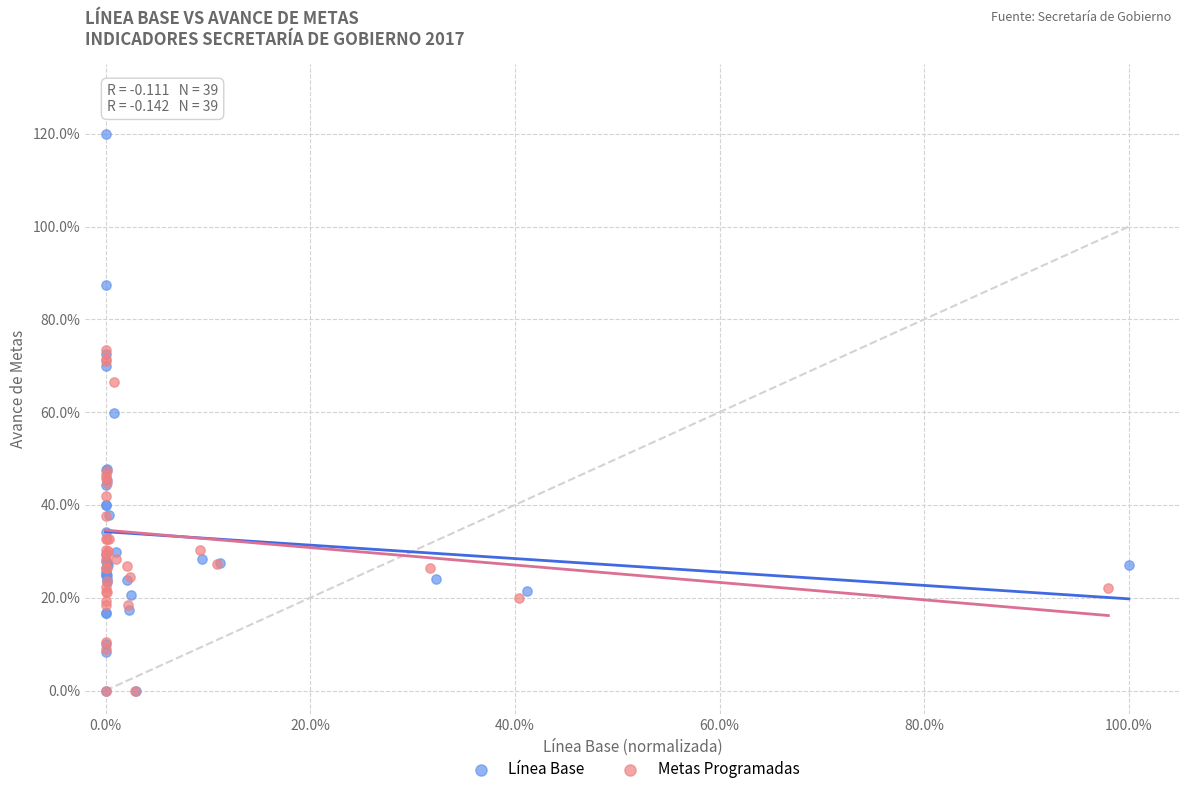

Which series reaches the maximum Y coordinate?

Metas Programadas